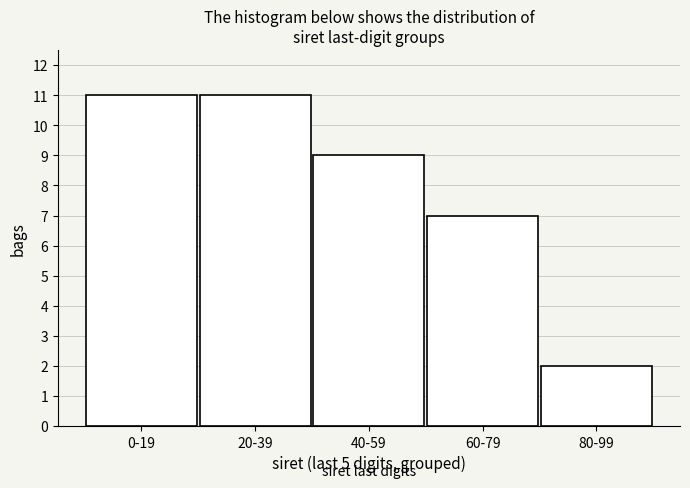

Reading right to left, transcribe all the data shown in this chart.

2	7	9	11	11